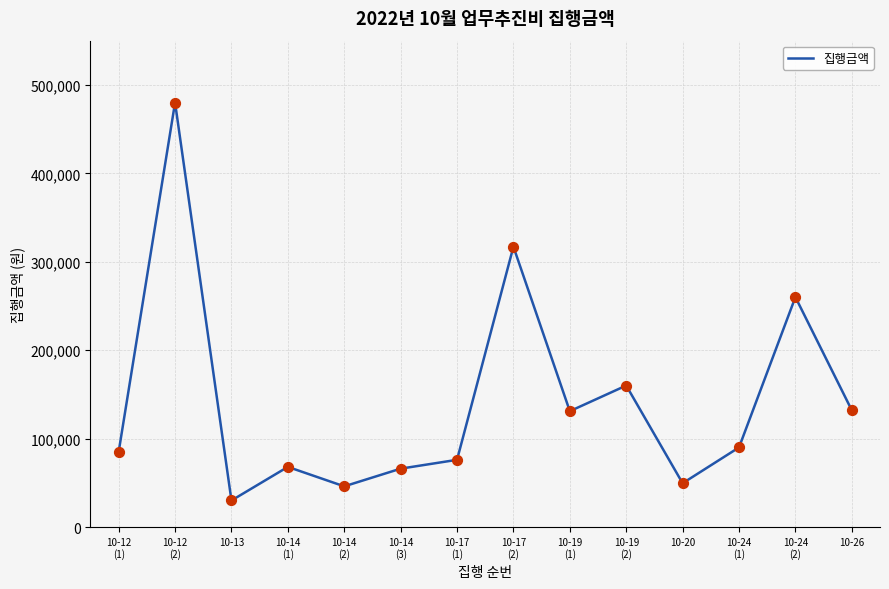

What is the change in value from 10-19
(1) to 10-19
(2)?

+29000